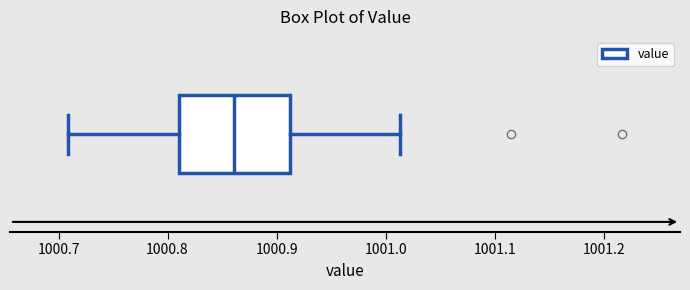

Where is the left edge of the box on the x-axis? The values are not printed on the chart, so give them approximately, as read against the axis.

1000.81